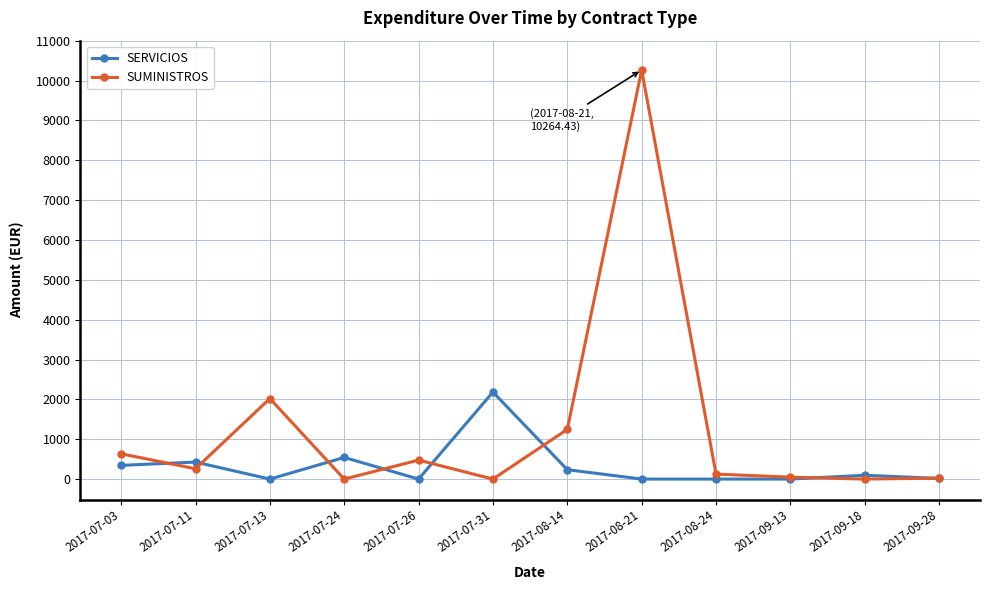

In SUMINISTROS, how many points are higher than both neighbors (excluding endpoints)?

3